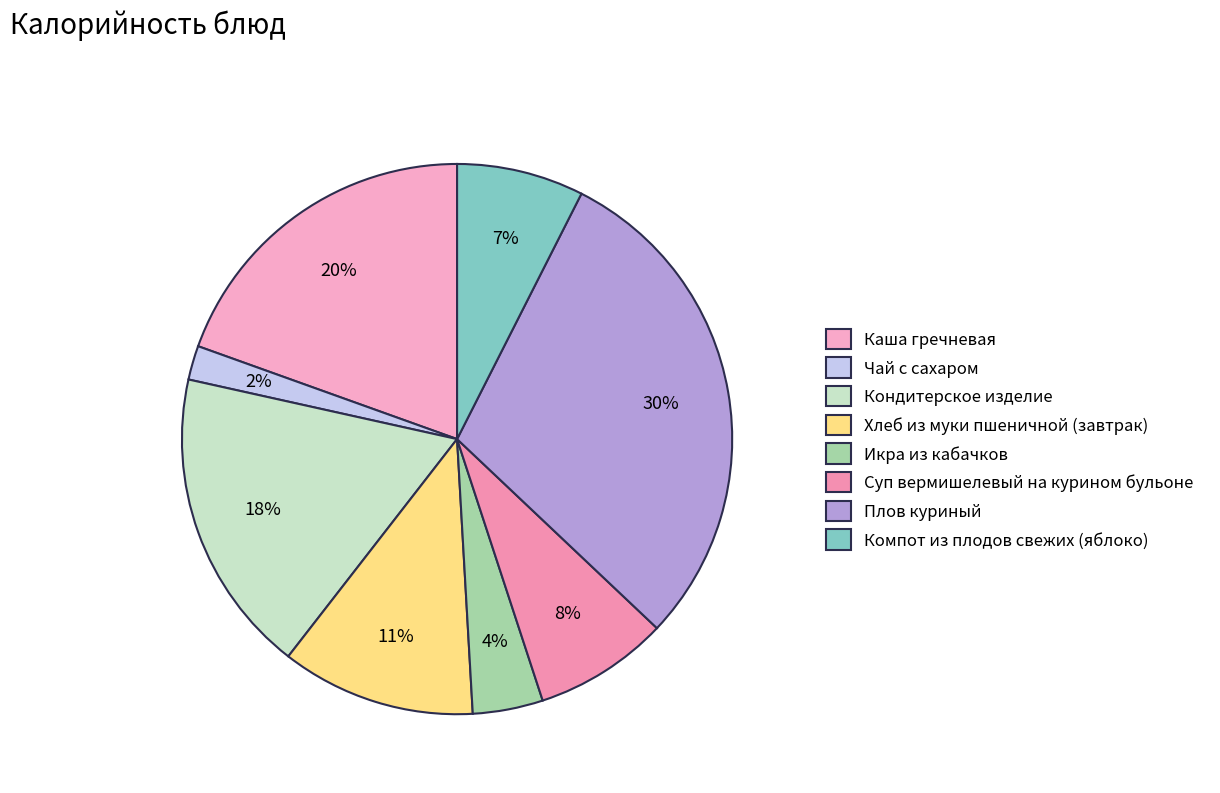

To the nearest percent, what is the difference between the Чай с сахаром and Суп вермишелевый на курином бульоне slice percentages?

6%